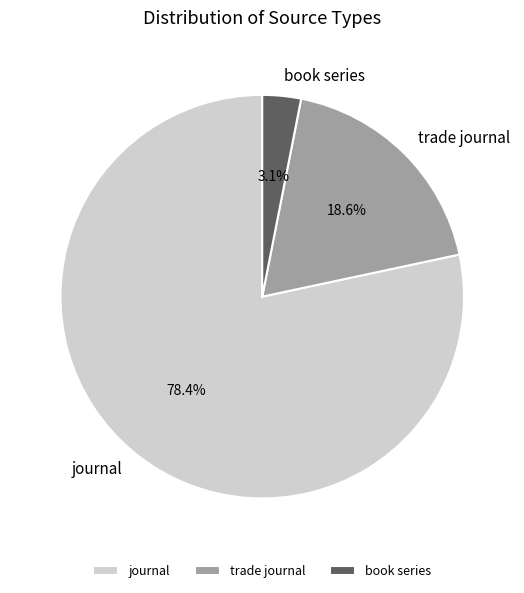

Which slice is the largest?

journal